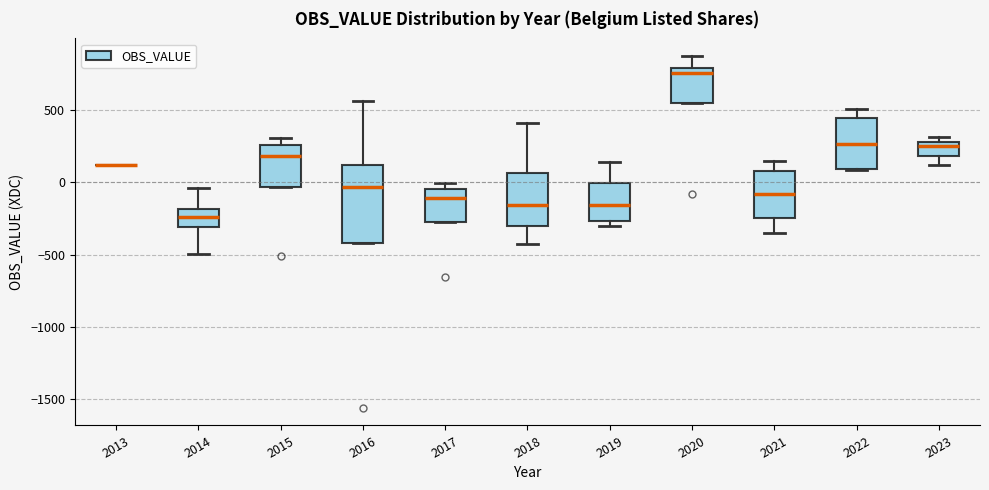

Comparing the boxes themselves (not the whiskers), which one is the tallest?

2016